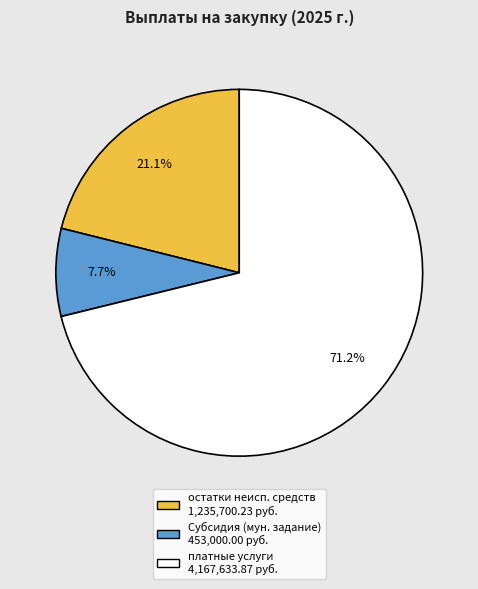

Is there a majority slice in this chart?

Yes